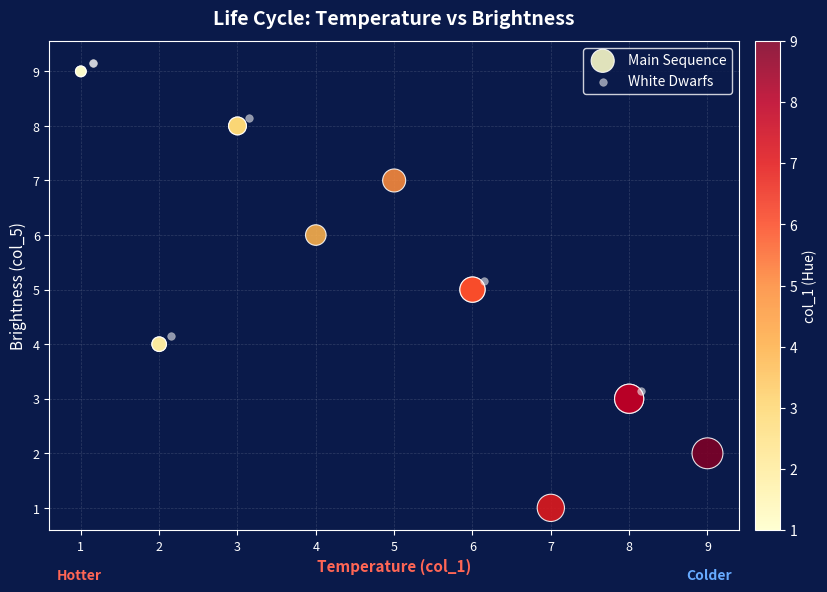

Which series contains the lowest Y value?

Main Sequence